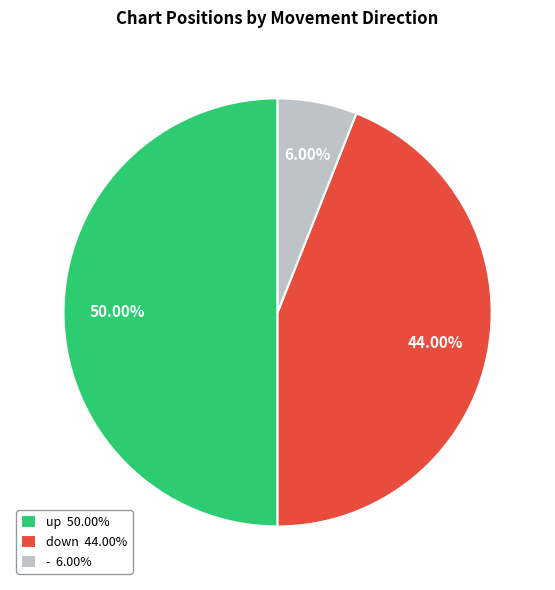

Between up and -, which is larger?

up